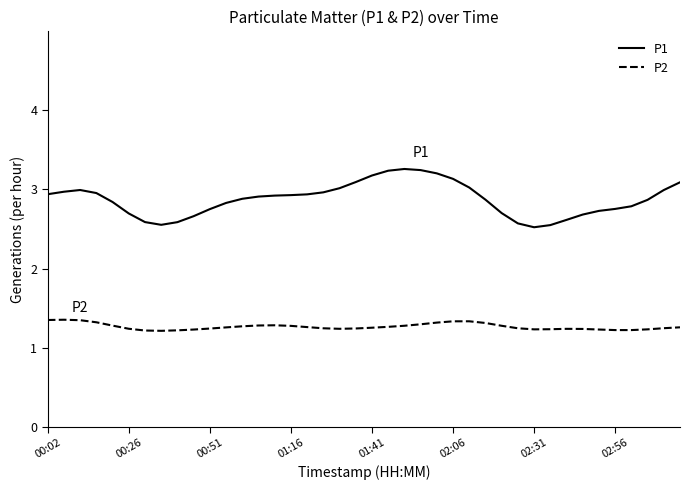

What is the average value of the P2 series?

1.3